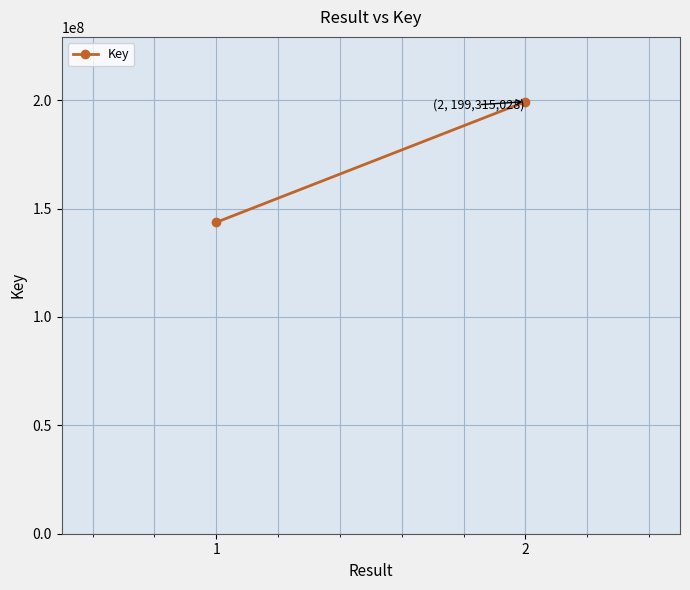

What is the value of the 2nd point from the left?

199315028